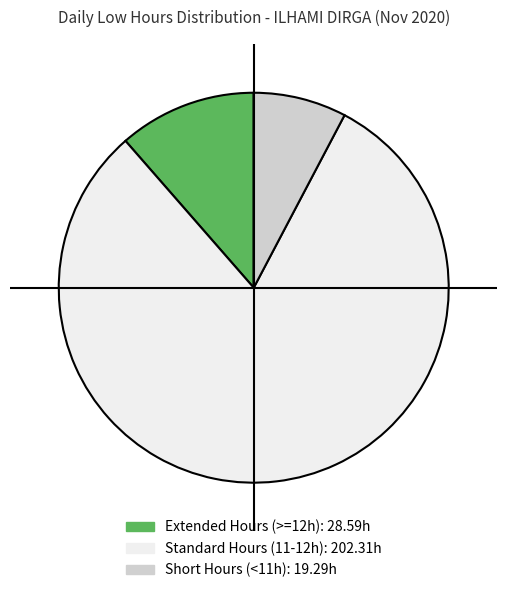

Does any single category account for the majority?

Yes